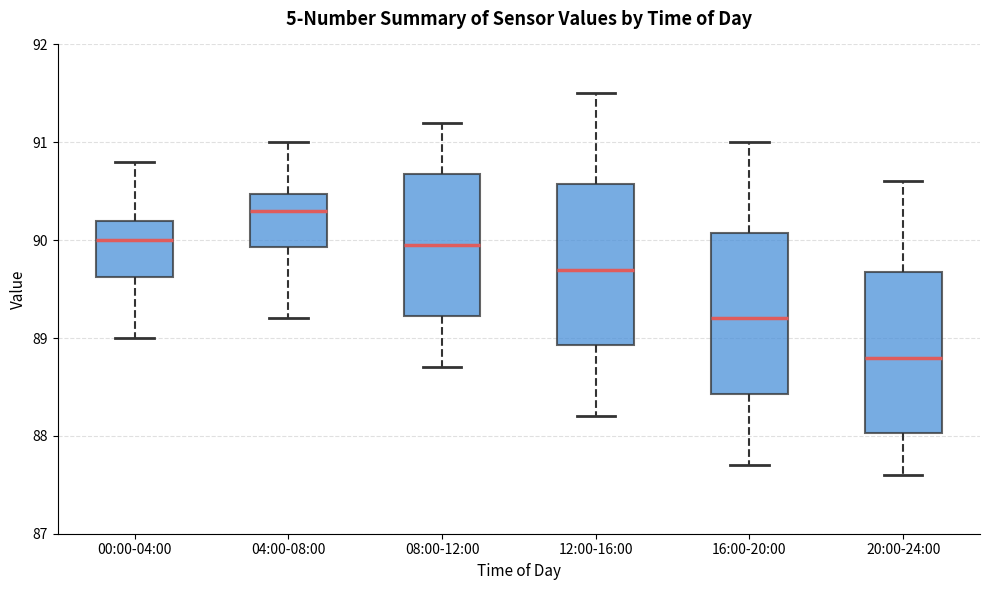

Where does the upper whisker of the box for 00:00-04:00 end on the y-axis? The values are not printed on the chart, so give them approximately, as read against the axis.

90.8